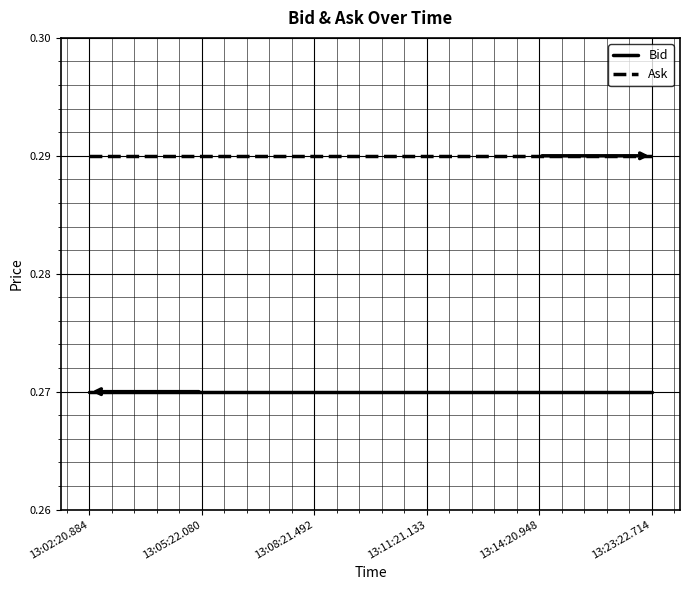

True or false: Ask and Bid intersect in this chart.

False